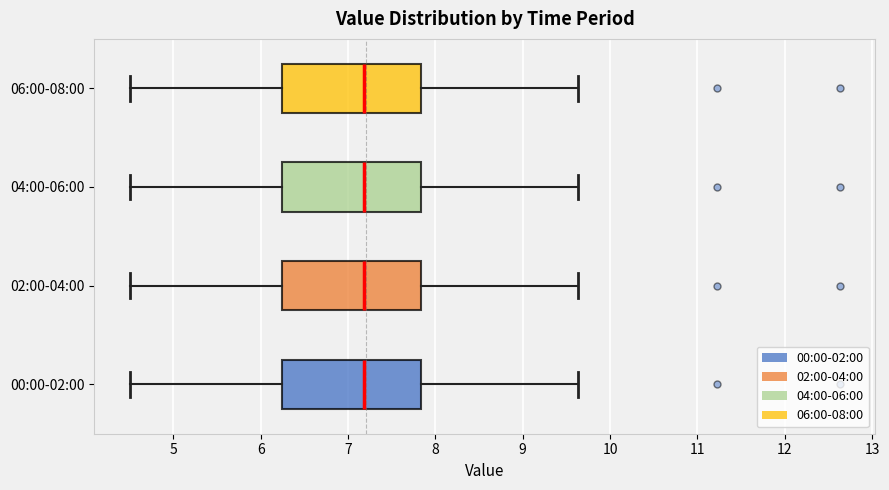

Reading bottom to top, read every box against the x-axis: the position of its median line, the range the box covers, and the ends of its whiskers. The values are not printed on the chart, so give them approximately, as read against the axis.

00:00-02:00: median 7.2, box 6.2 to 7.8, whiskers 4.5 to 9.6
02:00-04:00: median 7.2, box 6.2 to 7.8, whiskers 4.5 to 9.6
04:00-06:00: median 7.2, box 6.2 to 7.8, whiskers 4.5 to 9.6
06:00-08:00: median 7.2, box 6.2 to 7.8, whiskers 4.5 to 9.6